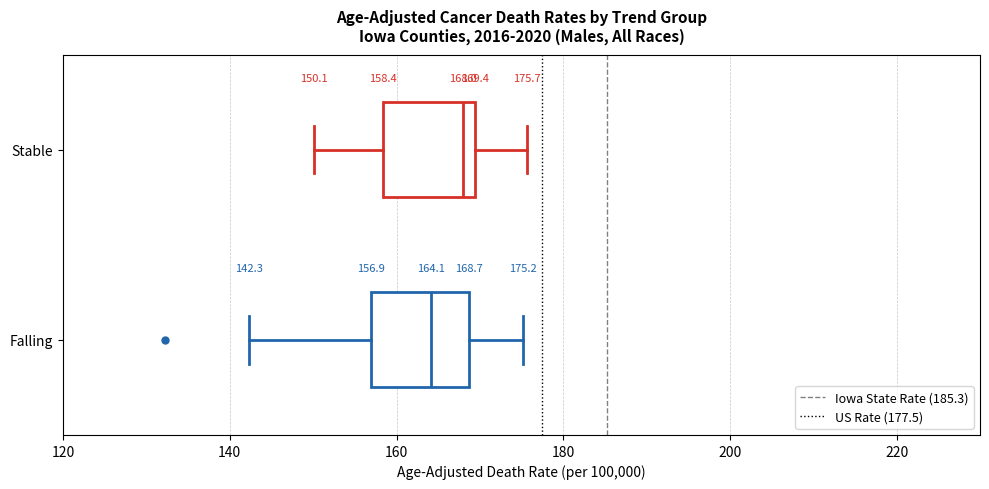

Which box's median line is the furthest to the left?

Falling